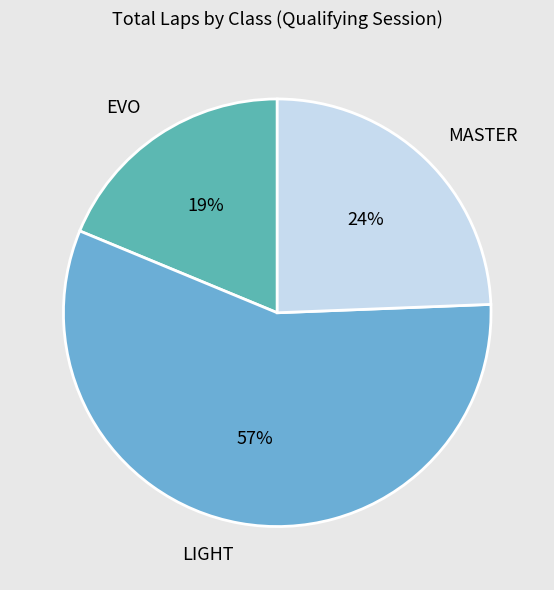

How many slices are in this pie chart?

3